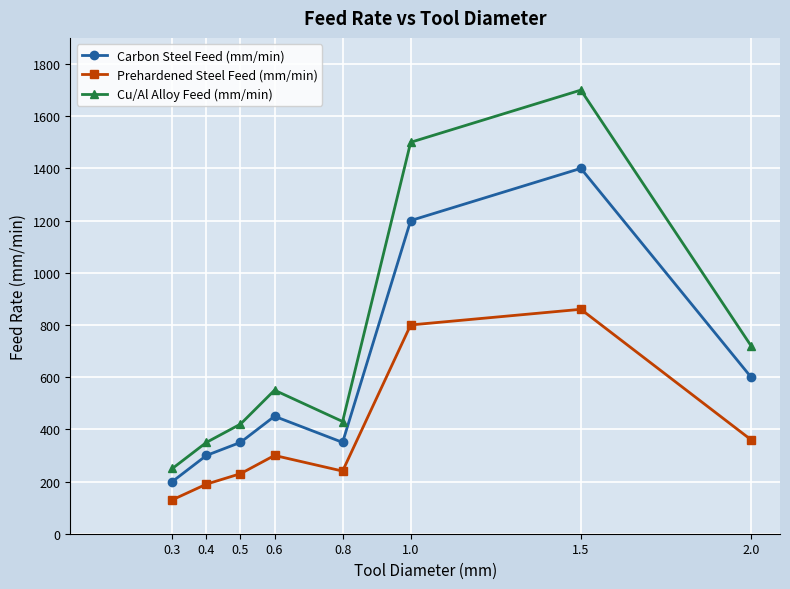

At which category does Carbon Steel Feed (mm/min) reach its first local valley?

0.8